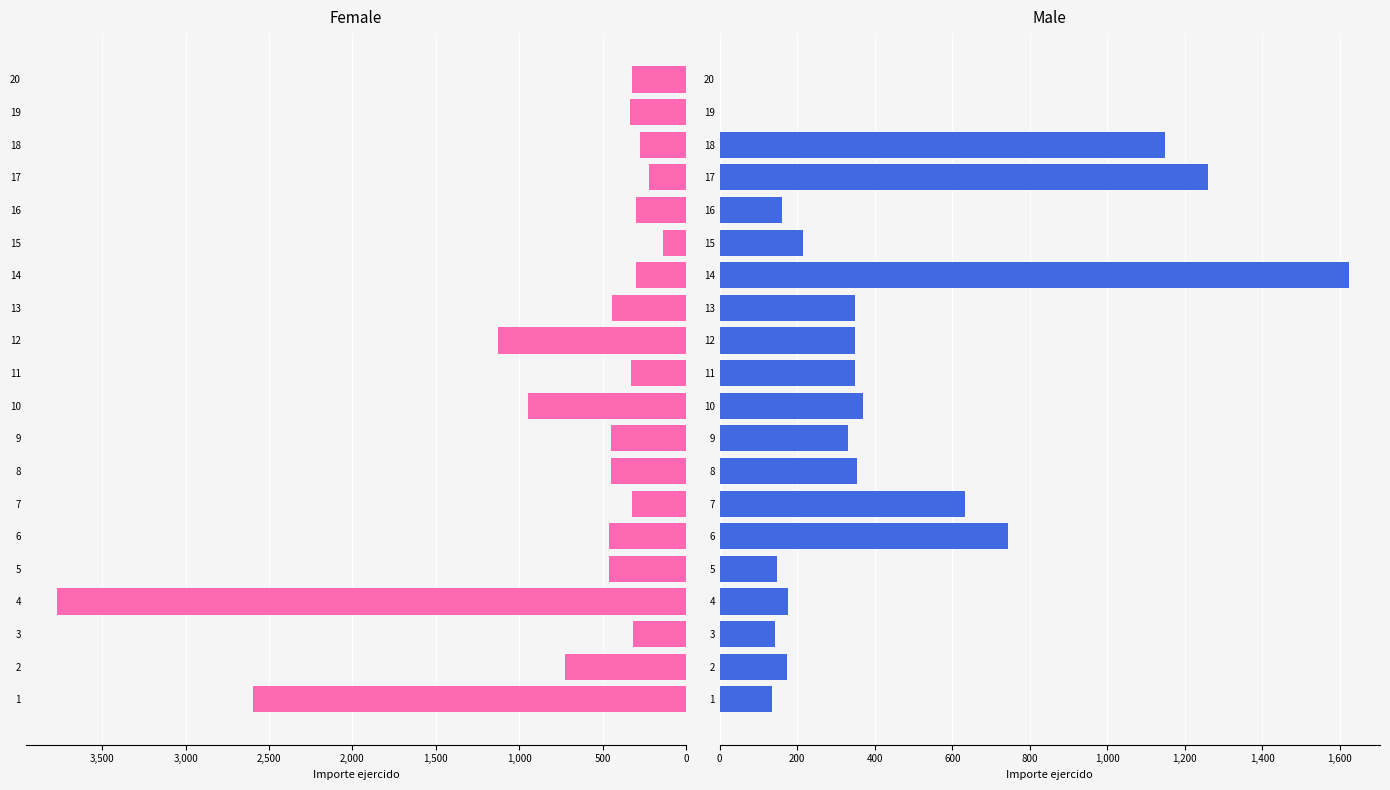

How many groups of bars are there?

20